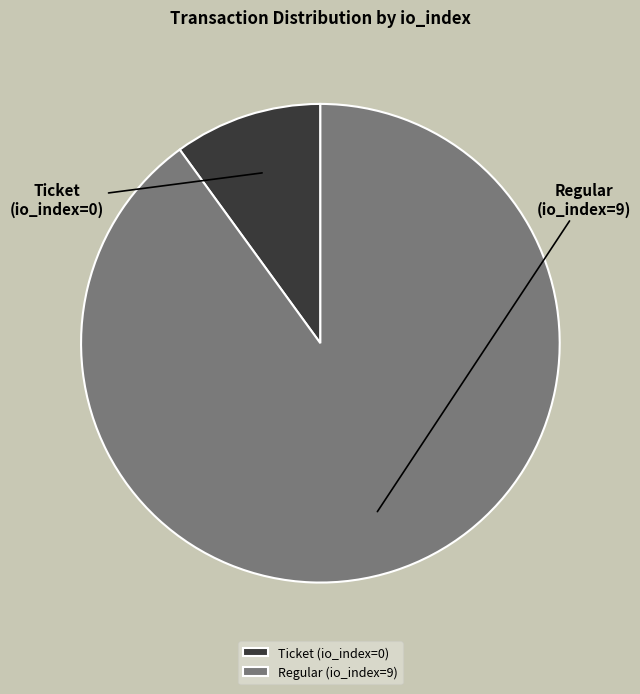

Count the number of slices in the pie.

2